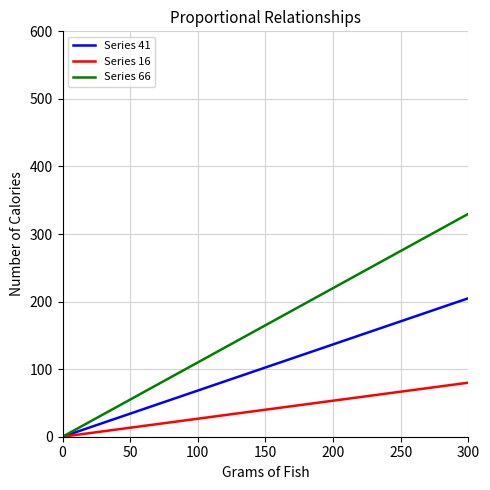

What is the average value of the Series 66 series?

165